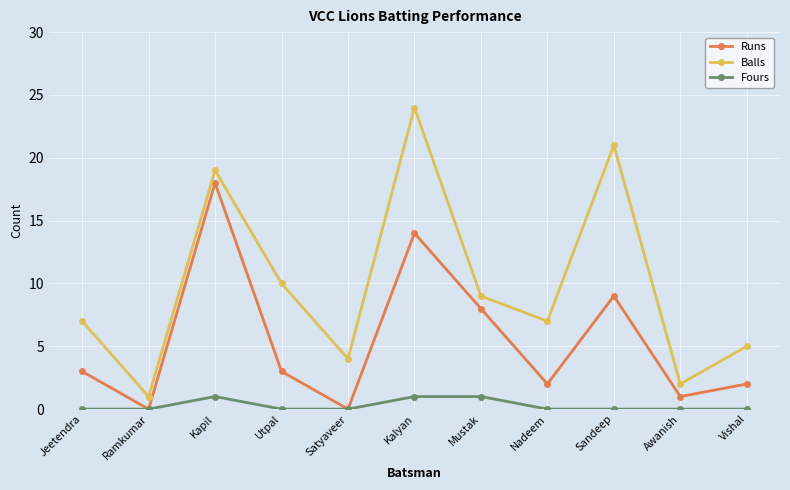

True or false: Runs has a value of 0 at Nadeem.

False